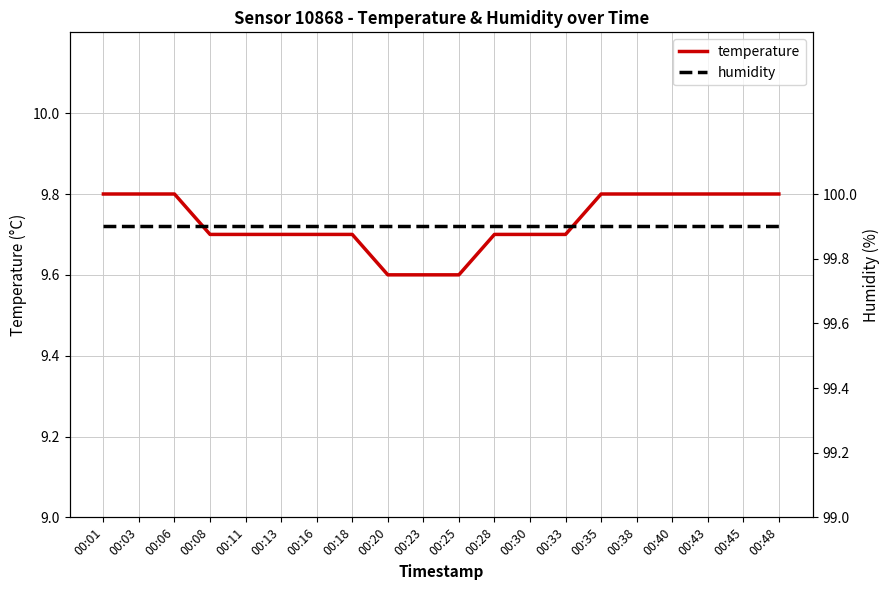

How many data points does each series have?

20